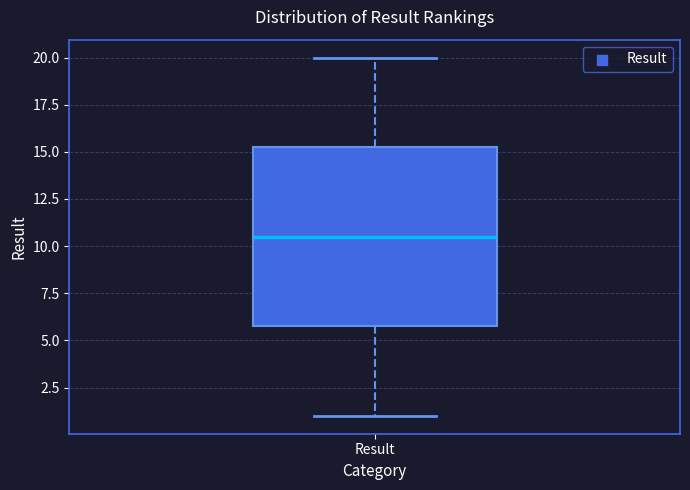

Transcribe this box plot: give where the median line is, the range the box spans, and where the two whiskers end, as read against the y-axis. The values are not printed on the chart, so give them approximately, as read against the axis.

median 10.5, box 6.0 to 15.5, whiskers 1.0 to 20.0